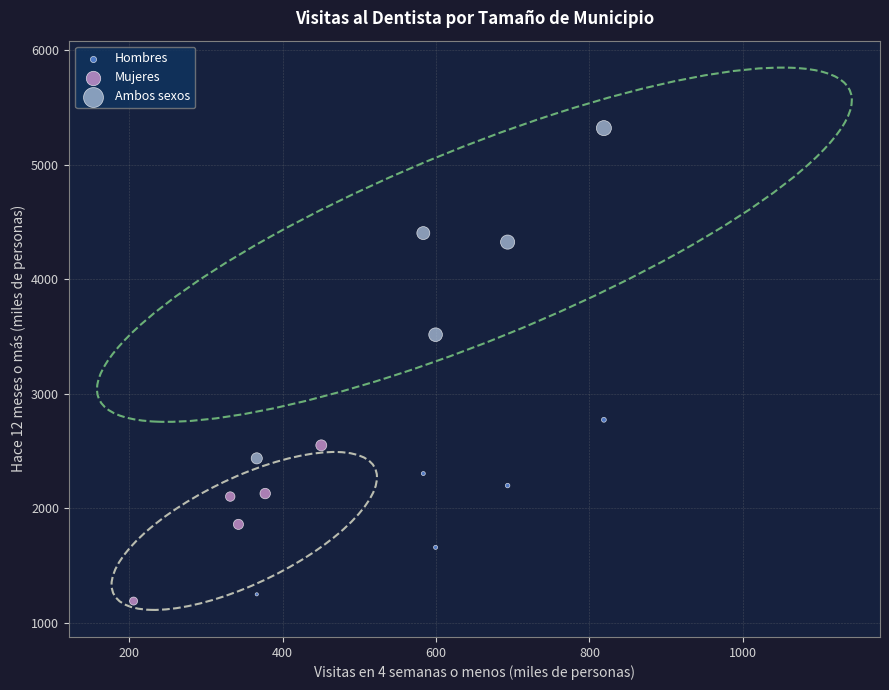

Which series contains the highest Y value?

Ambos sexos